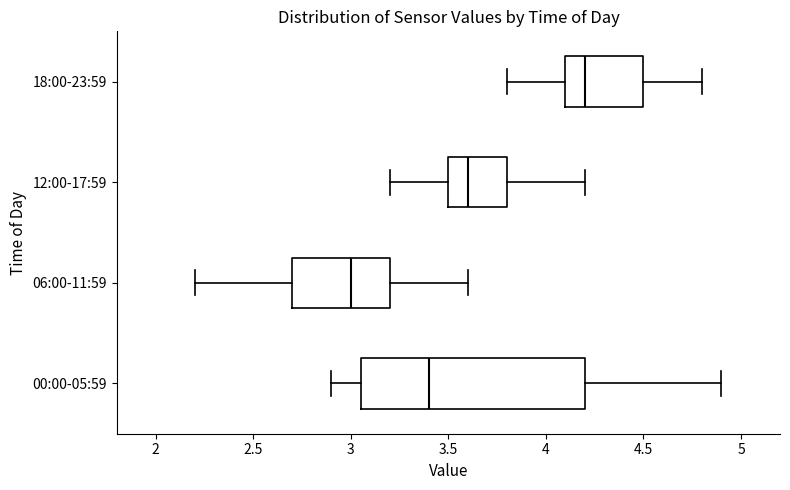

Reading bottom to top, transcribe this box plot: for each box, give where its median line is, the range the box spans, and where its two whiskers end, as read against the x-axis. The values are not printed on the chart, so give them approximately, as read against the axis.

00:00-05:59: median 3.40, box 3.05 to 4.20, whiskers 2.90 to 4.90
06:00-11:59: median 3.00, box 2.70 to 3.20, whiskers 2.20 to 3.60
12:00-17:59: median 3.60, box 3.50 to 3.80, whiskers 3.20 to 4.20
18:00-23:59: median 4.20, box 4.10 to 4.50, whiskers 3.80 to 4.80